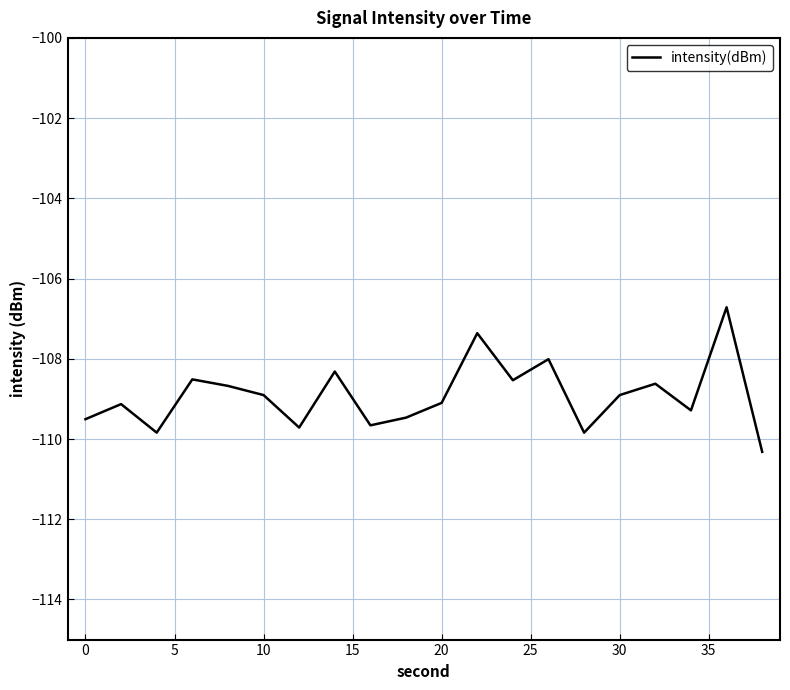

What is the difference between the second highest and second lowest values?

2.5